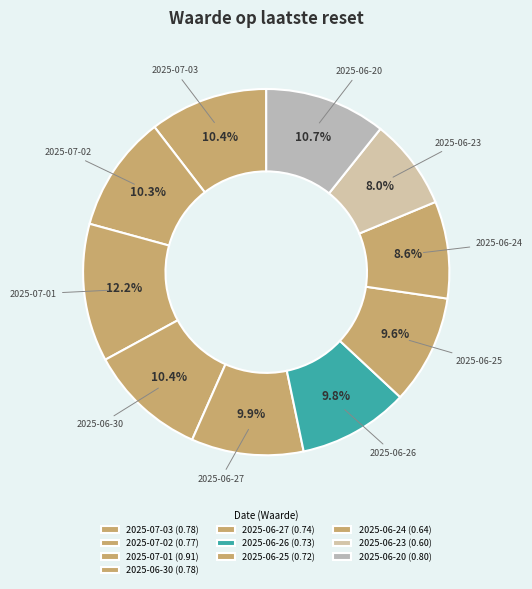

What percentage is the 2025-06-25 slice, to the nearest percent?

10%